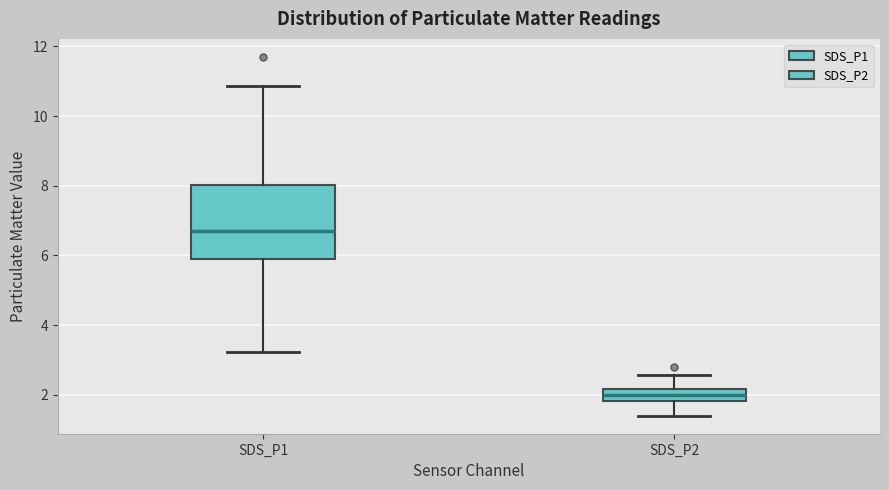

Reading left to right, transcribe this box plot: for each box, give where its median line is, the range the box spans, and where its two whiskers end, as read against the y-axis. The values are not printed on the chart, so give them approximately, as read against the axis.

SDS_P1: median 6.8, box 6.0 to 8.0, whiskers 3.2 to 10.8
SDS_P2: median 2.0, box 1.8 to 2.2, whiskers 1.4 to 2.6